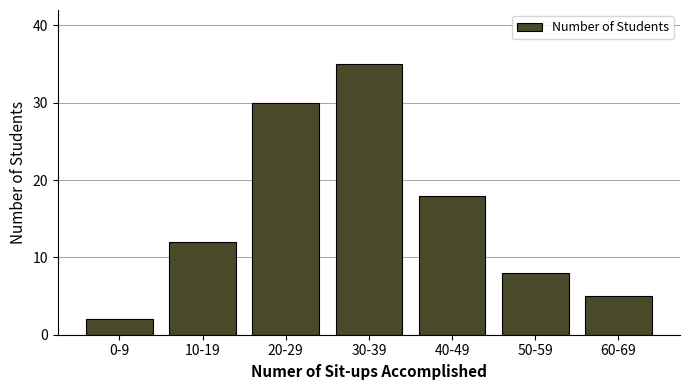

Reading left to right, list all the values displayed in this chart.

2	12	30	35	18	8	5